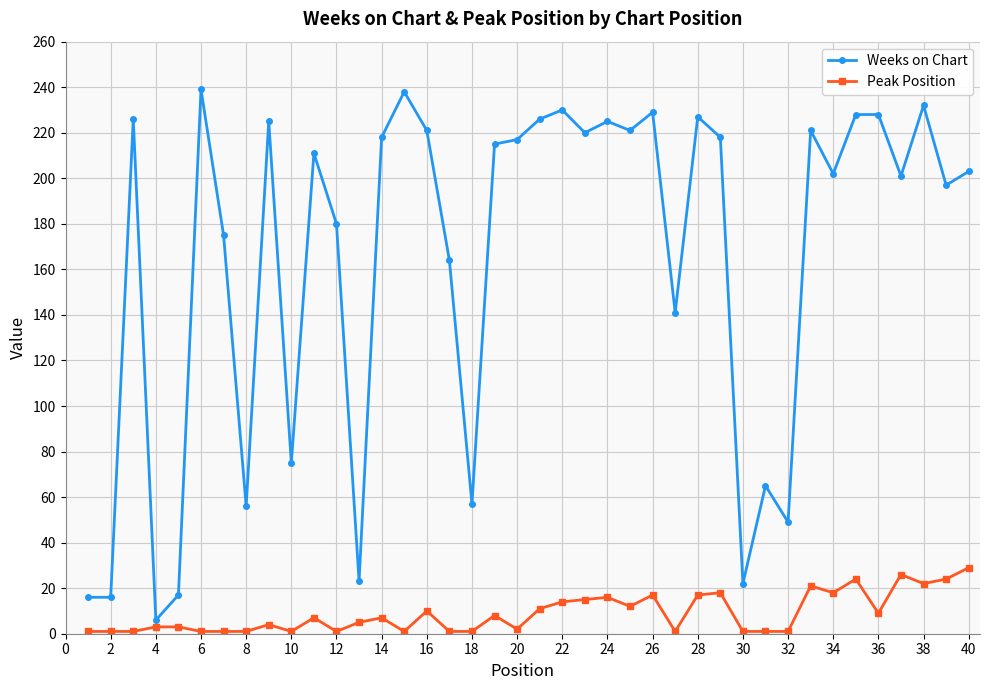

Which series has the widest spread of values?

Weeks on Chart